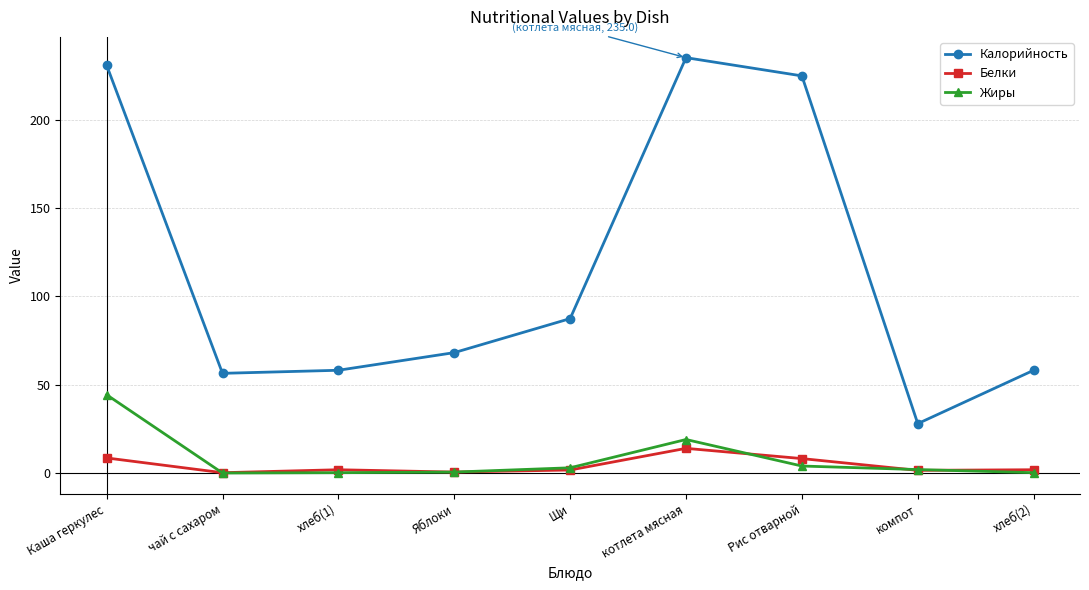

What is the total value across all series at Яблоки?

69.3